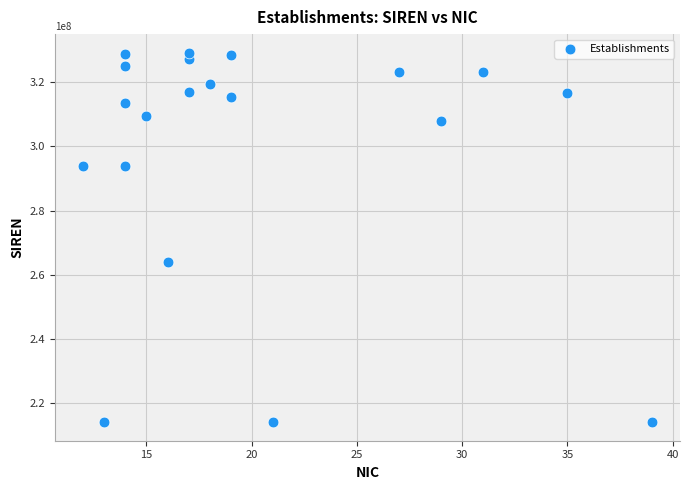

What Y value in the scatter plot is closest to 271619118?

264000894